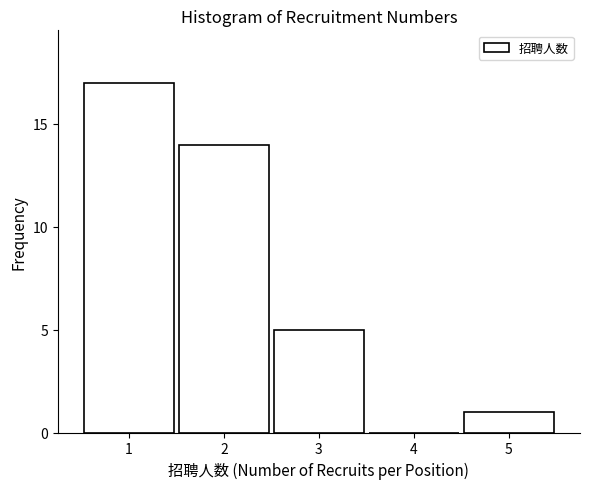

Reading left to right, list every bar in this chart as the range it spans on the x-axis followed by its height. The values are not printed on the chart, so give them approximately, as read against the axis.

0.5 to 1.5: 17
1.5 to 2.5: 14
2.5 to 3.5: 5
3.5 to 4.5: 0
4.5 to 5.5: 1